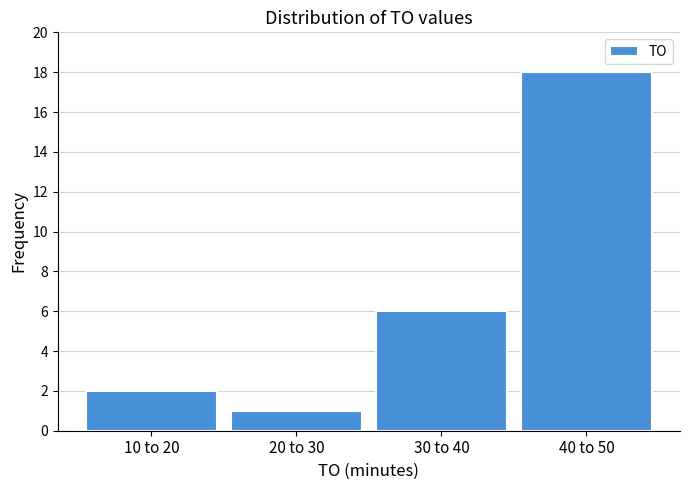

Reading left to right, what are all the values shown in this chart?

10 to 20=2	20 to 30=1	30 to 40=6	40 to 50=18